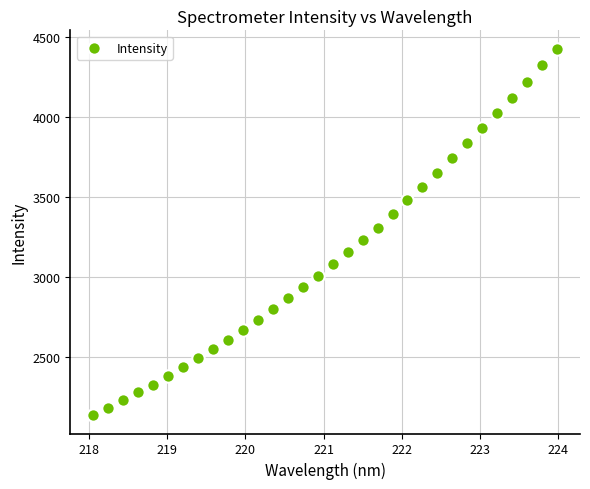

What is the range of Y values (max minus min)?

2290.4